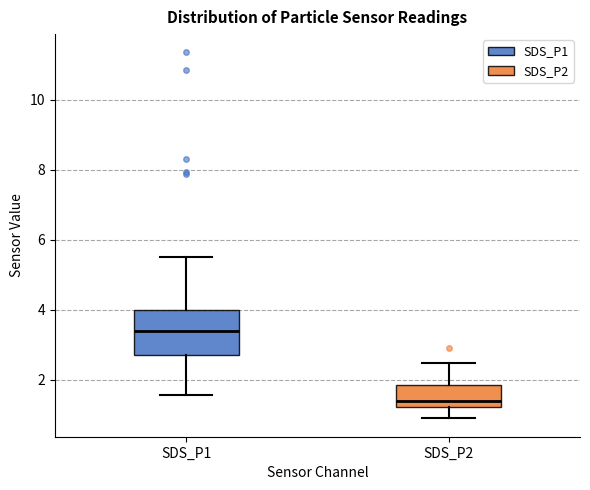

Where is the lower edge of the box for SDS_P2 on the y-axis? The values are not printed on the chart, so give them approximately, as read against the axis.

1.2